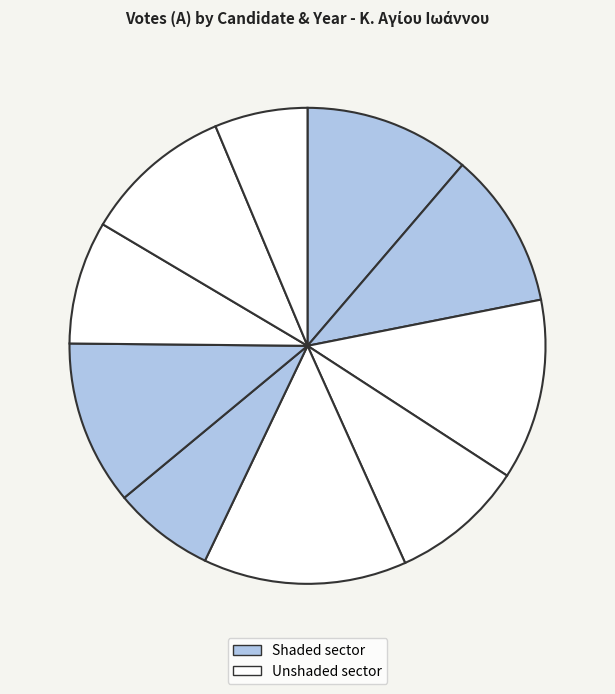

Count the number of slices in the pie.

10